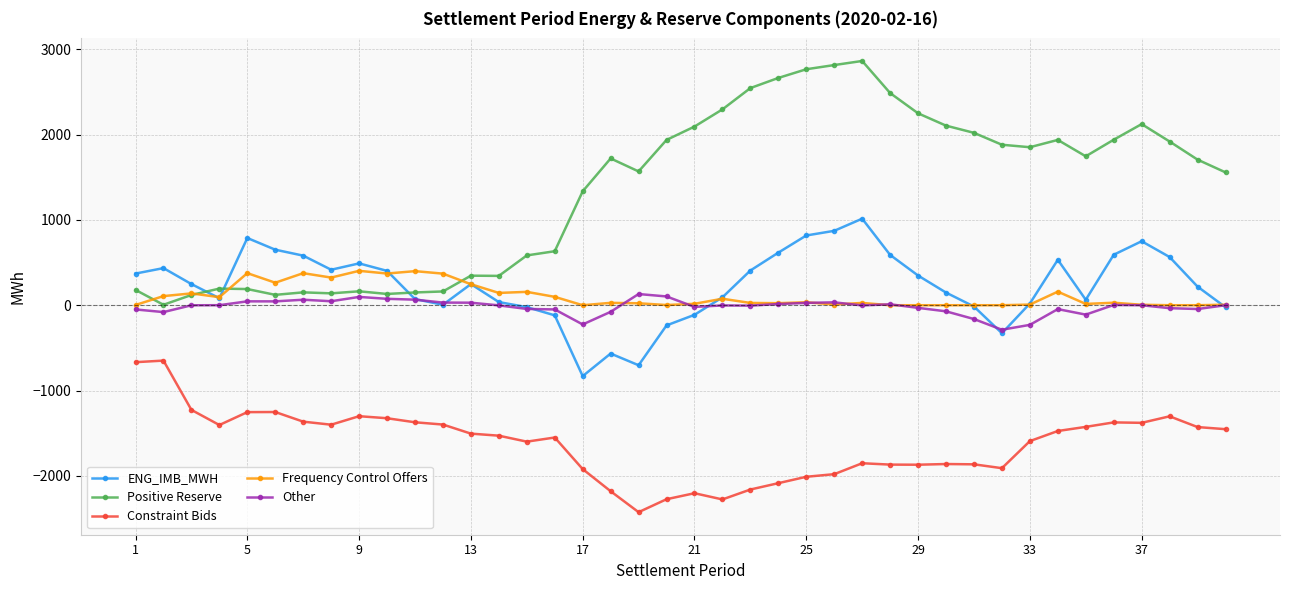

In Other, how many points are lower than both neighbors (excluding endpoints)?

10